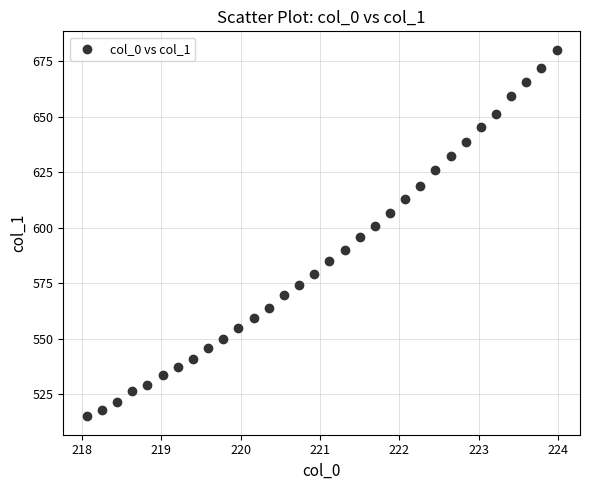

What is the range of X values (max minus min)?

5.9